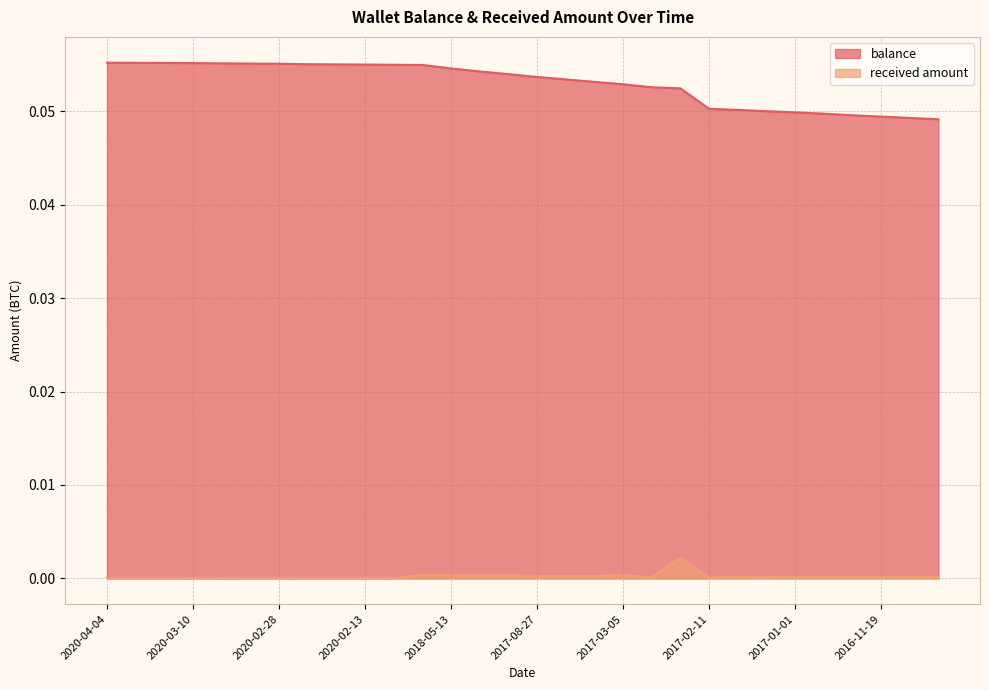

Which has a higher value, 2020-02-16 or 2020-03-03?

2020-03-03